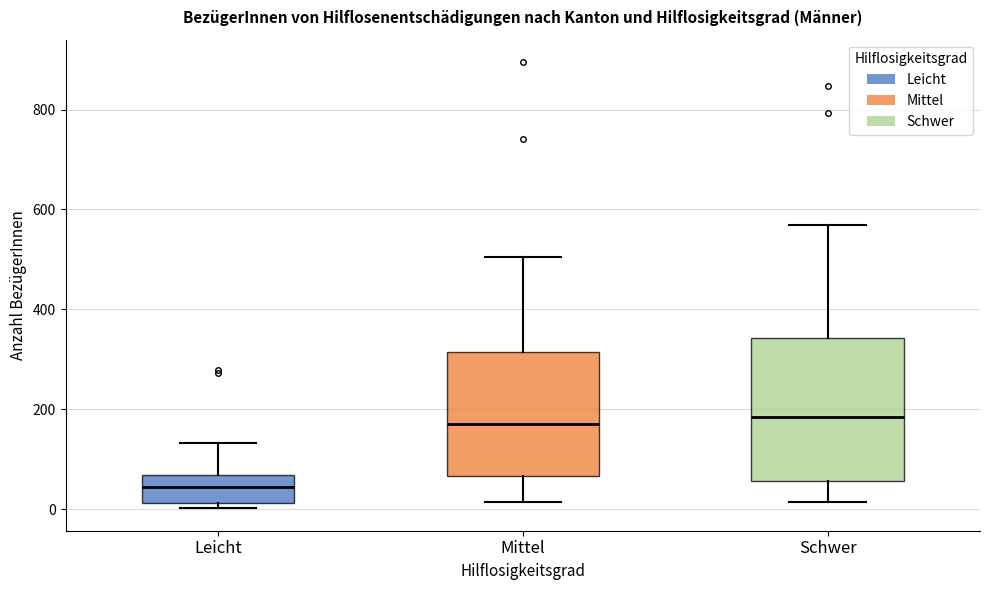

Reading left to right, read every box against the y-axis: the position of its median line, the range the box covers, and the ends of its whiskers. The values are not printed on the chart, so give them approximately, as read against the axis.

Leicht: median 40, box 20 to 60, whiskers 0 to 140
Mittel: median 180, box 60 to 320, whiskers 20 to 500
Schwer: median 180, box 60 to 340, whiskers 20 to 560